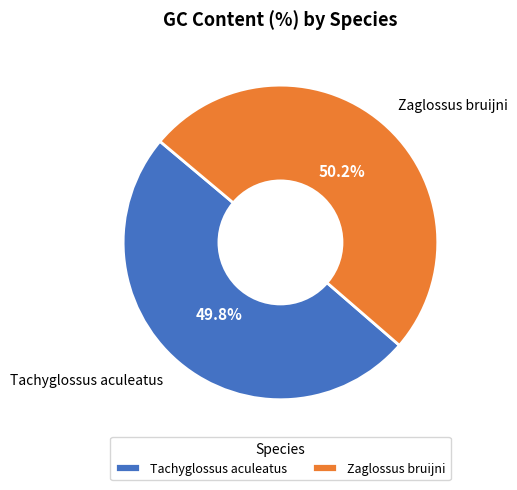

Count the number of slices in the pie.

2